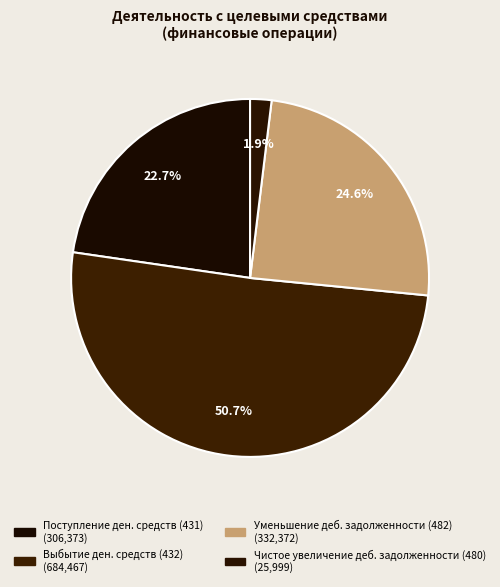

Is there any slice that represents more than half of the pie?

Yes